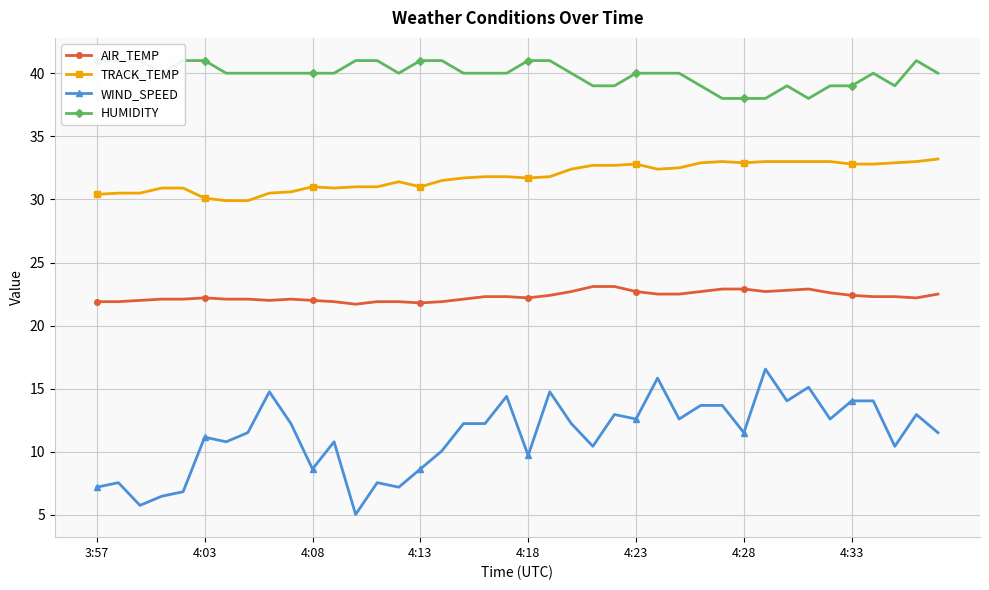

What is the difference between the second highest and second lowest values in the WIND_SPEED series?

10.1